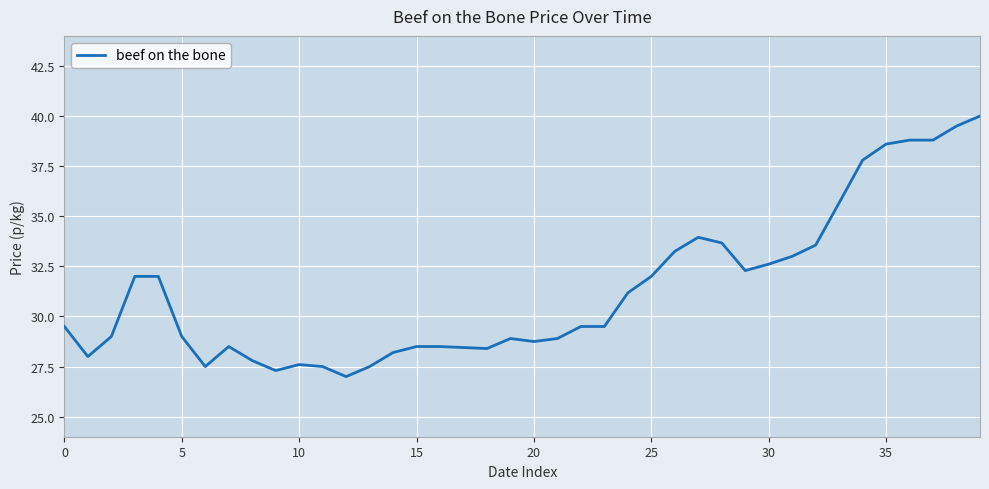

What is the smallest value displayed?

27.0